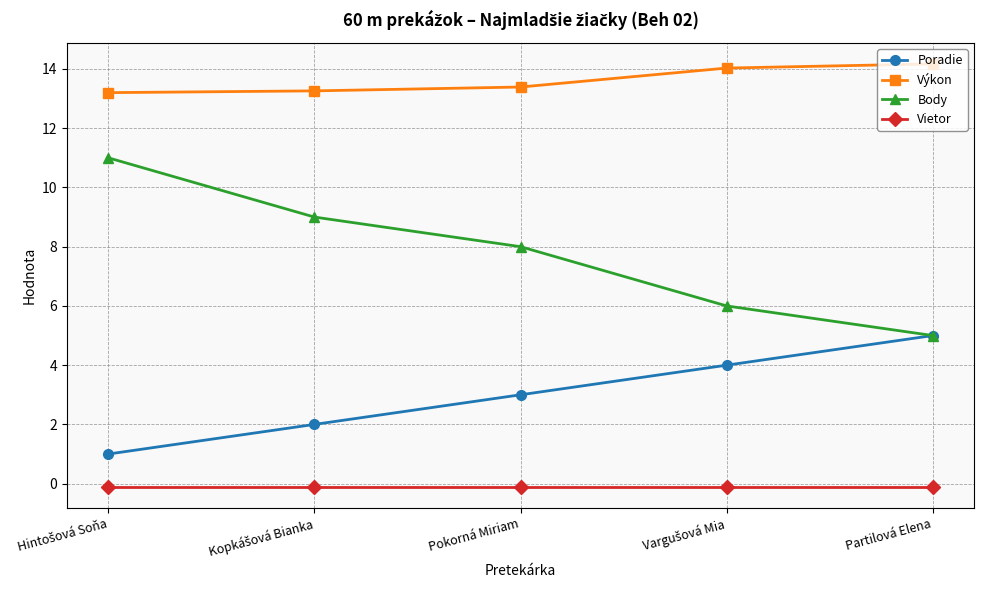

Does the chart display data point markers on the line(s)?

Yes